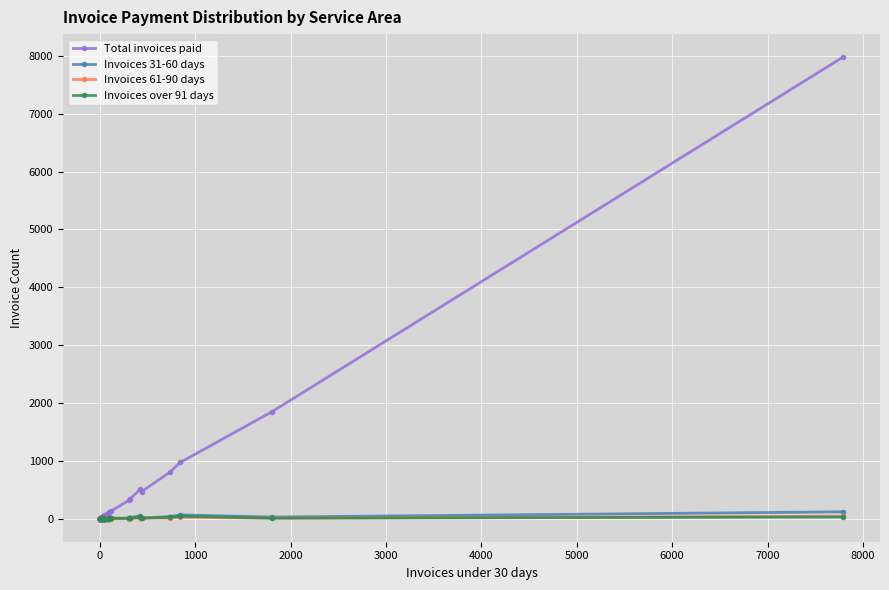

How many lines are shown in the chart?

4